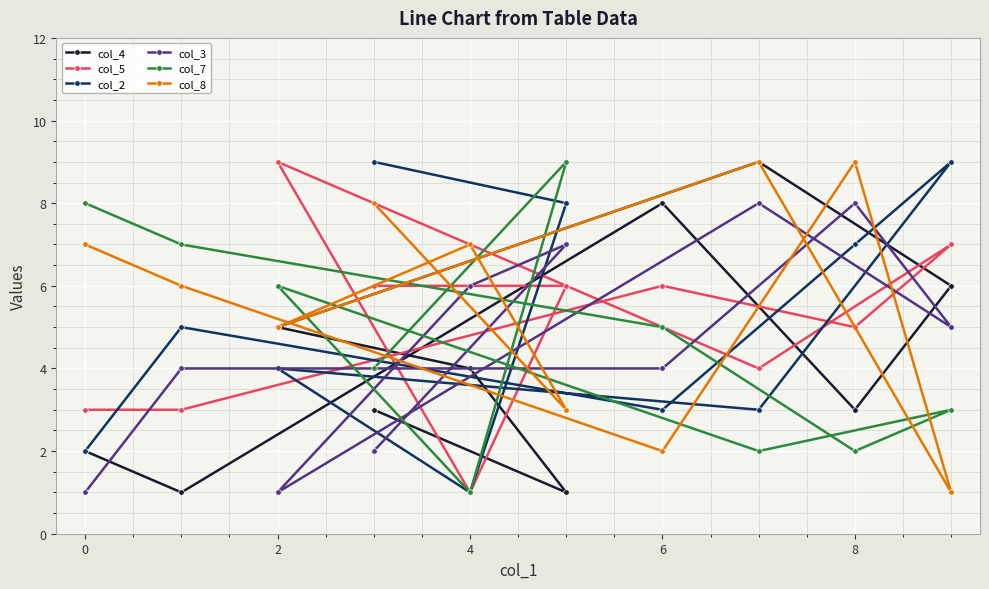

What is the maximum value shown in the chart?

9